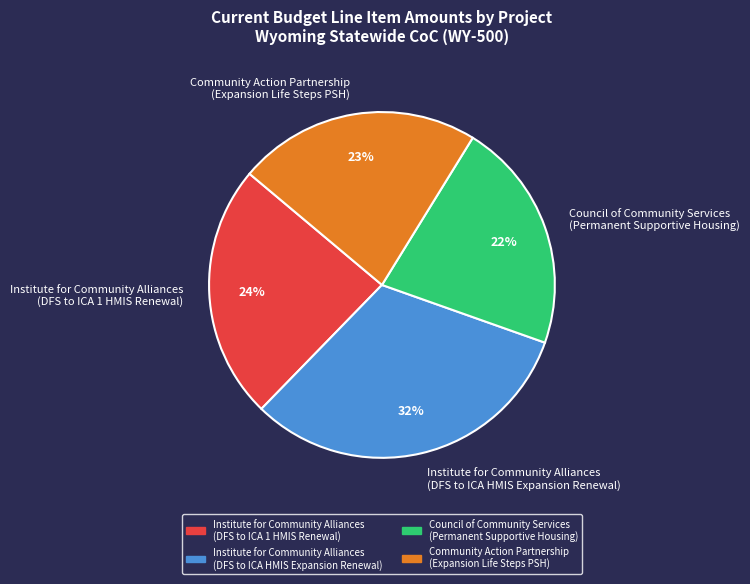

Does any single category account for the majority?

No